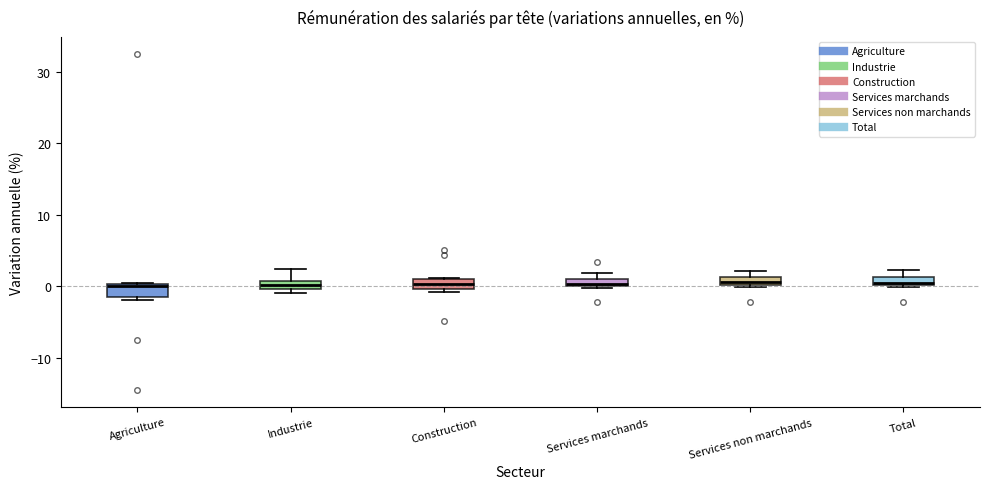

Where is the upper edge of the box for Services non marchands on the y-axis? The values are not printed on the chart, so give them approximately, as read against the axis.

1